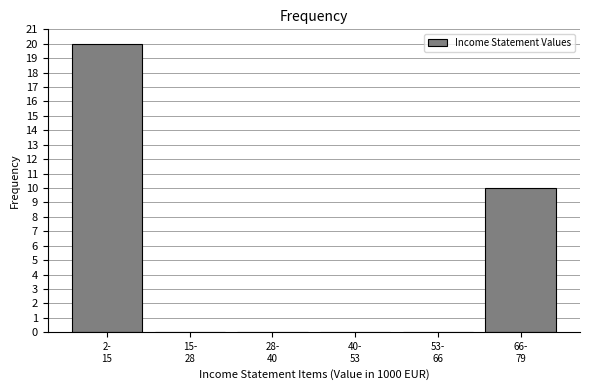

What is the sum of all values?

30